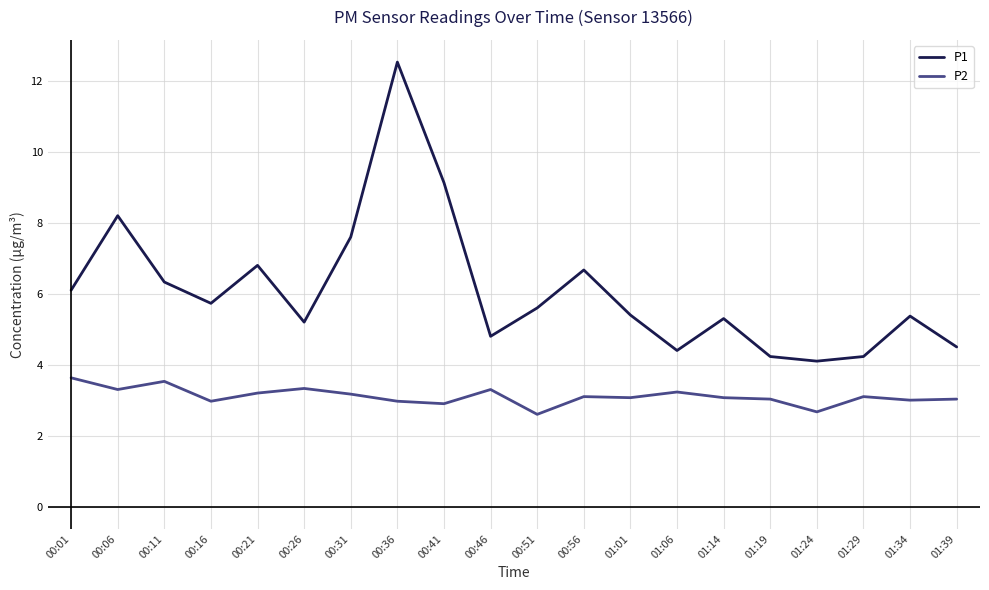

Which series has the widest spread of values?

P1